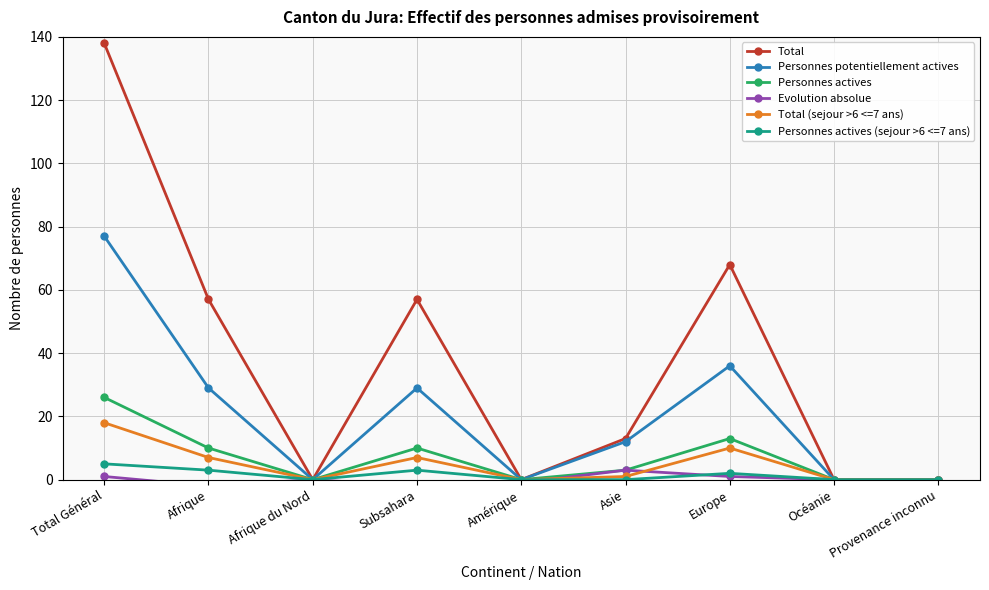

What is the label of the 4th point from the left?

Subsahara